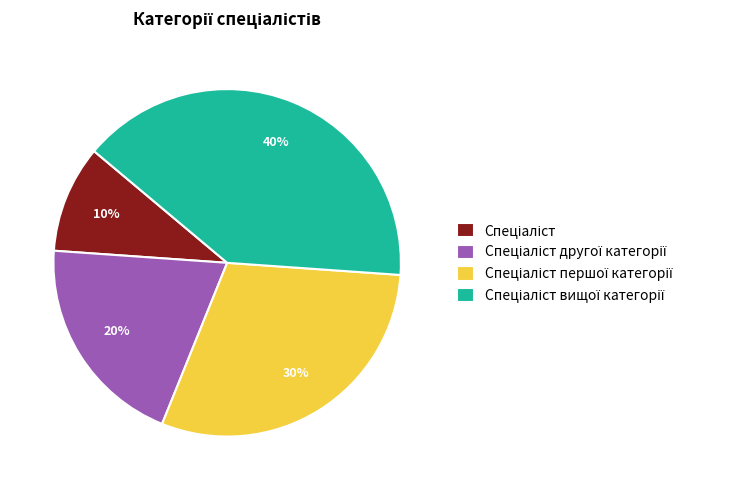

Does any single category account for the majority?

No